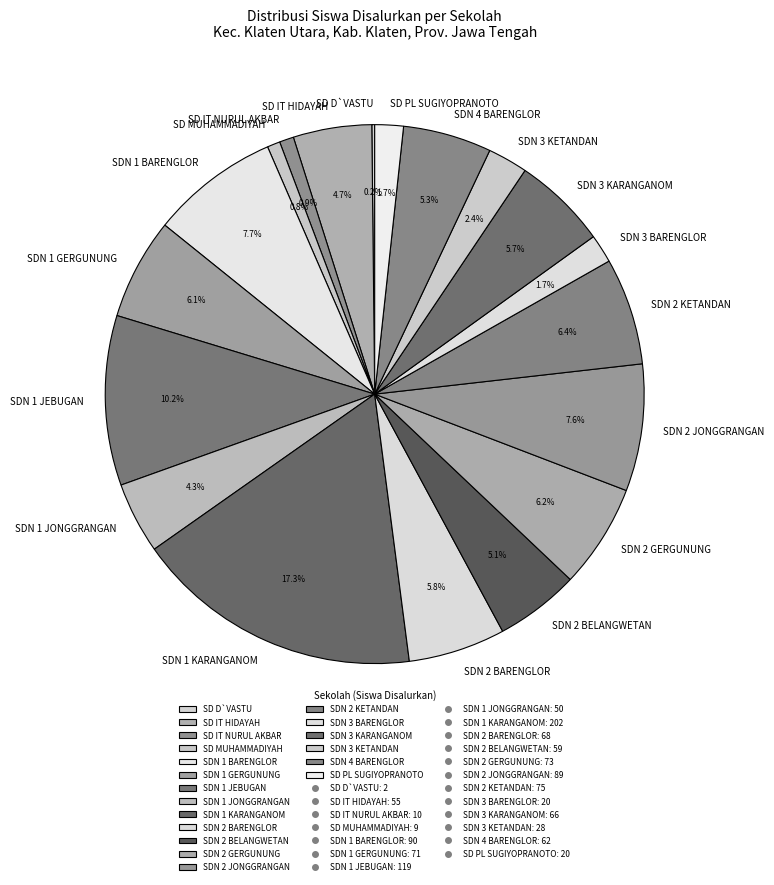

Does SD PL SUGIYOPRANOTO represent more than half of the total?

No